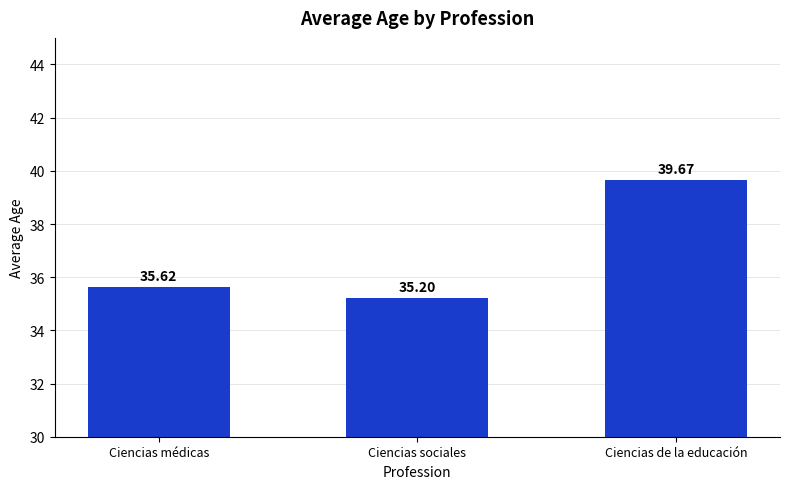

Which category has the lowest value across all series?

Ciencias sociales